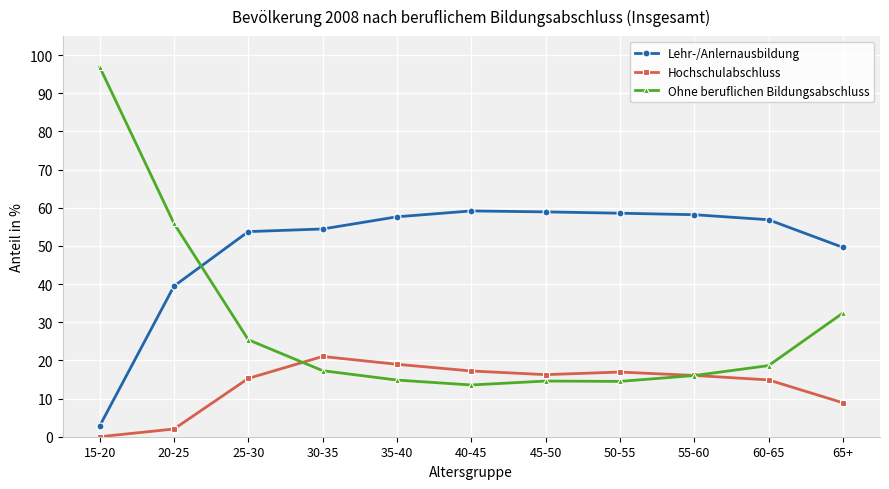

Where do Hochschulabschluss and Ohne beruflichen Bildungsabschluss first cross each other?

25-30 and 30-35